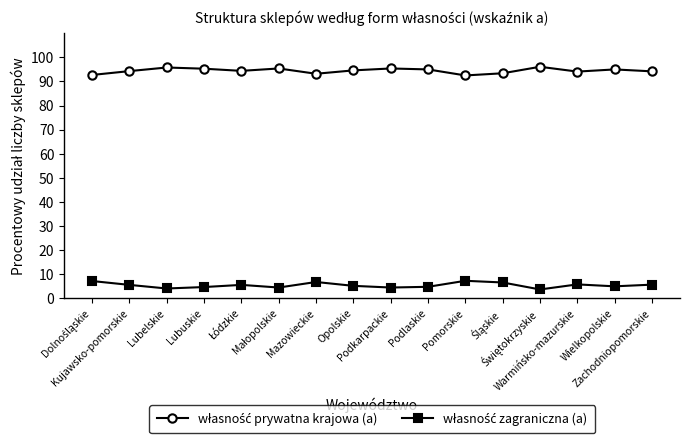

Does the chart have visible grid lines?

No